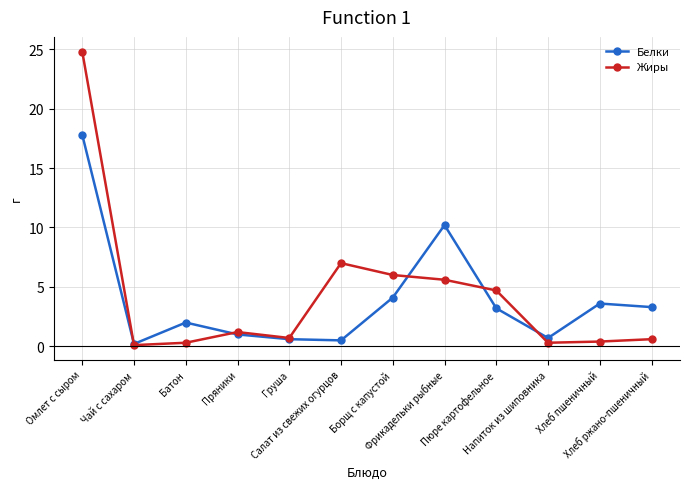

After their last crossing, which series has the higher values: Белки or Жиры?

Белки